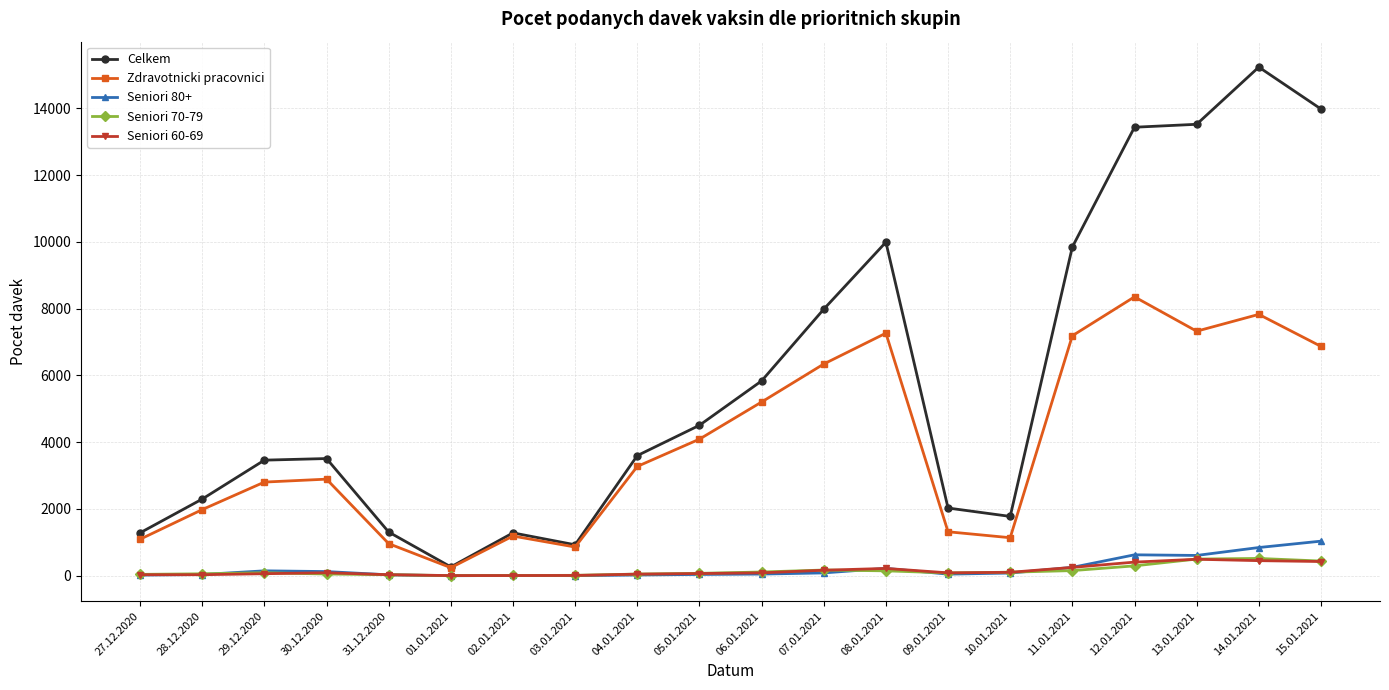

Where does the Seniori 60-69 series first go above 87?

30.12.2020